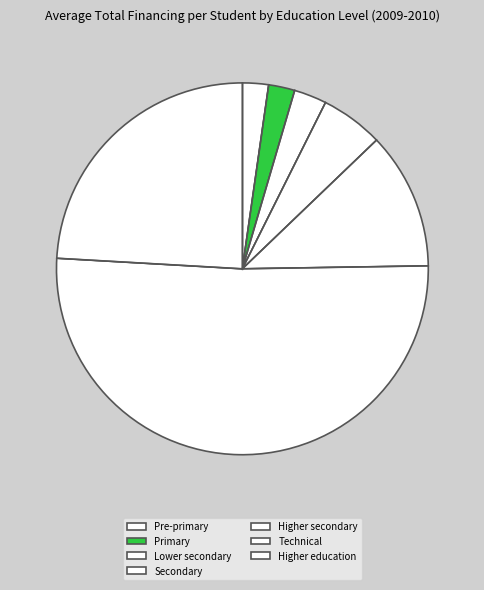

Which category accounts for the majority?

Technical